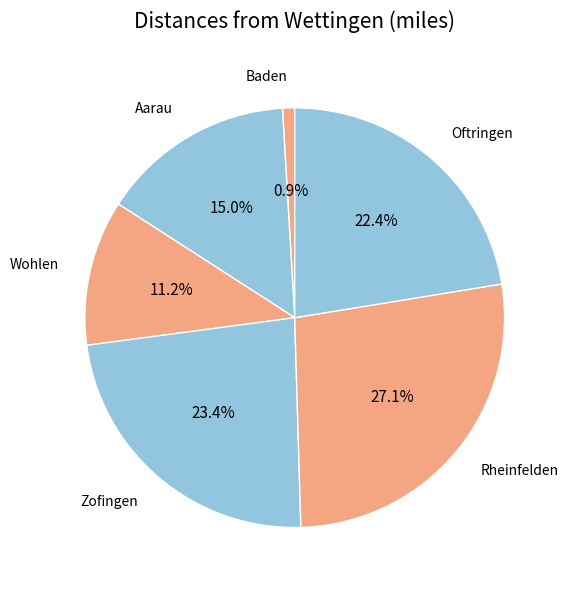

Does Wohlen account for over 50% of the chart?

No